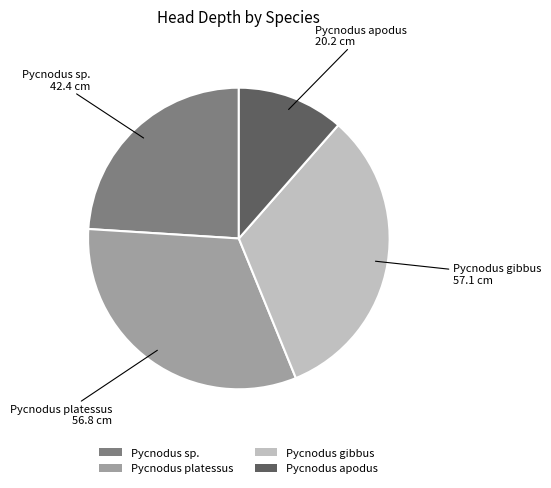

How many segments does this pie chart have?

4